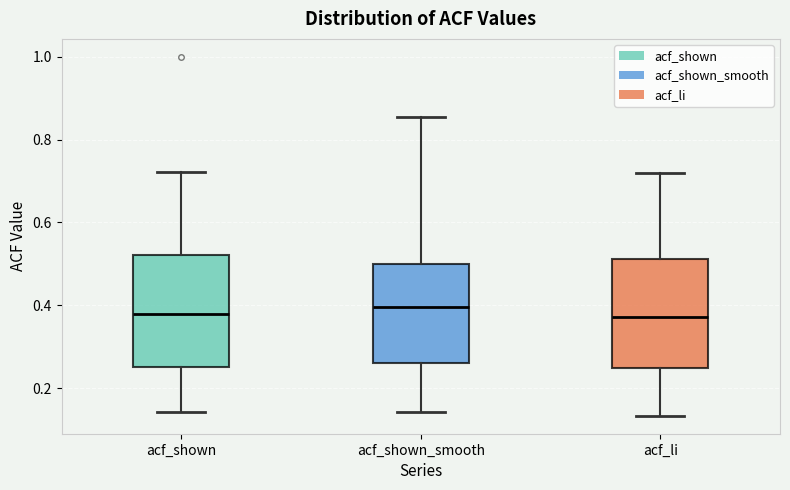

Where is the upper edge of the box for acf_shown_smooth on the y-axis? The values are not printed on the chart, so give them approximately, as read against the axis.

0.50